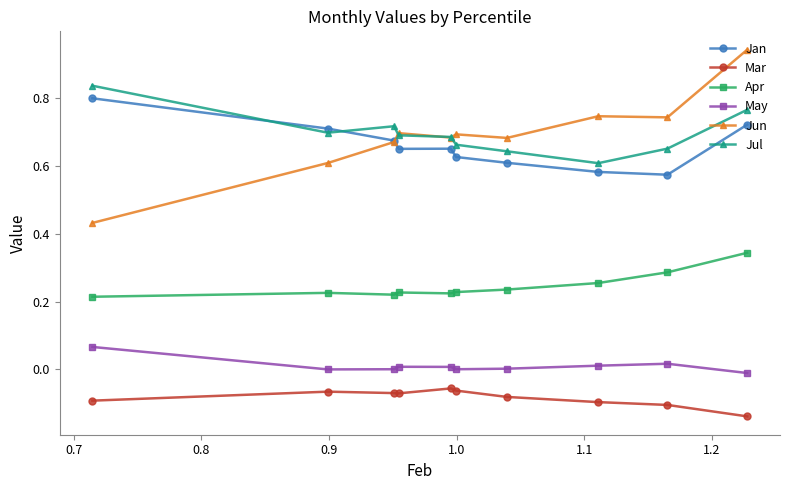

Which series has the largest range (max minus min)?

Jun